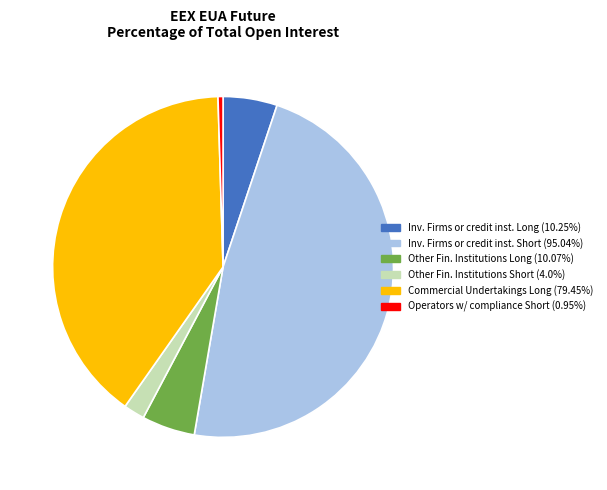

How many slices are in this pie chart?

6